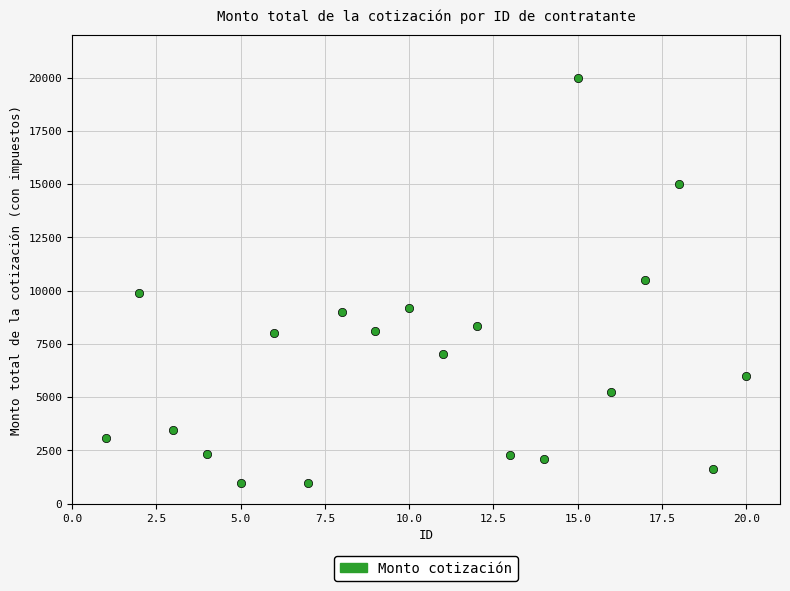

What is the range of X values (max minus min)?

19.0